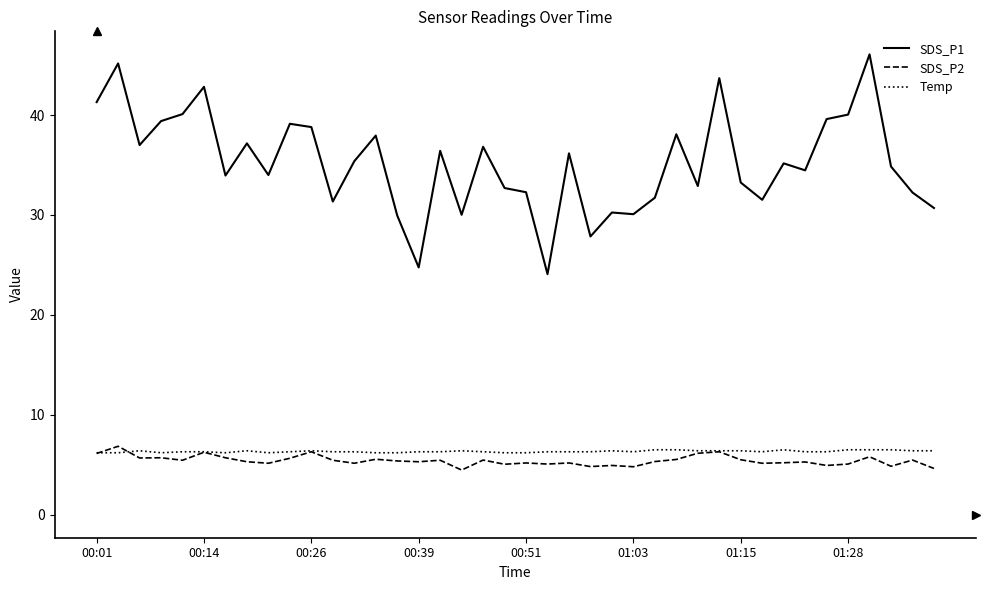

Which series has the widest spread of values?

SDS_P1